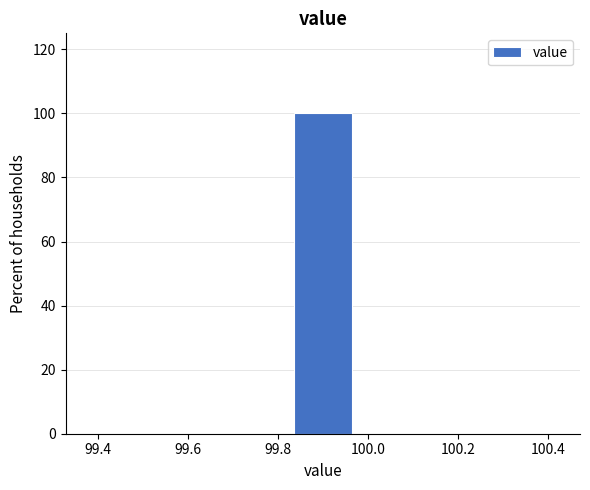

Reading left to right, transcribe this chart: for each bar, give the range it covers on the x-axis and its height. Neither the bar edges nor the heights are printed on the chart, so give them approximately, as read against the axes.

99.40 to 99.54: 0
99.54 to 99.68: 0
99.68 to 99.82: 0
99.82 to 99.98: 100
99.98 to 100.12: 0
100.12 to 100.26: 0
100.26 to 100.40: 0